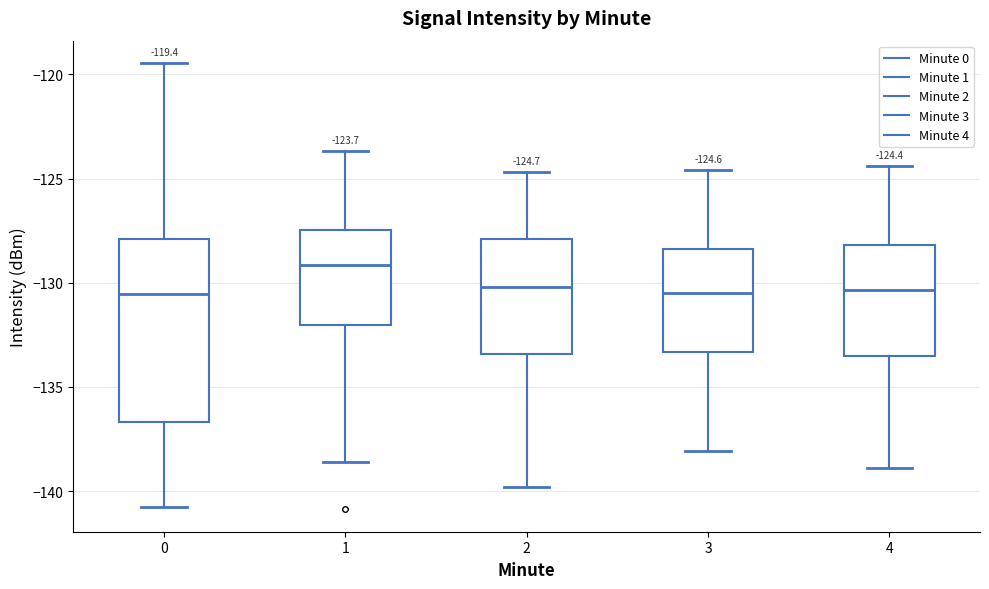

Which box is the tallest, from its lower edge to its upper edge?

0